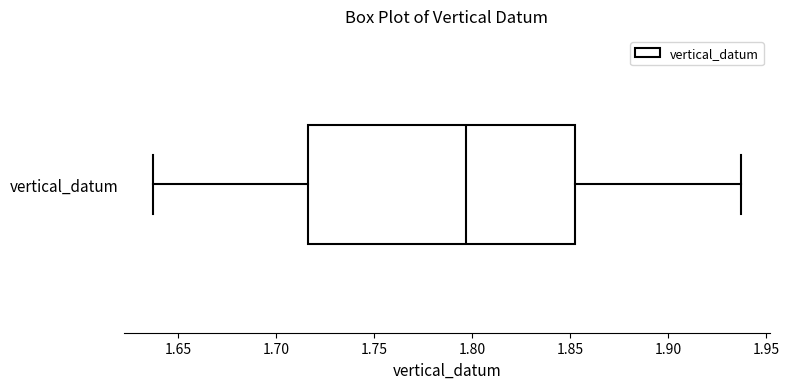

Read this box plot against the x-axis: the position of the median line, the range covered by the box, and the ends of both whiskers. The values are not printed on the chart, so give them approximately, as read against the axis.

median 1.795, box 1.715 to 1.855, whiskers 1.635 to 1.935